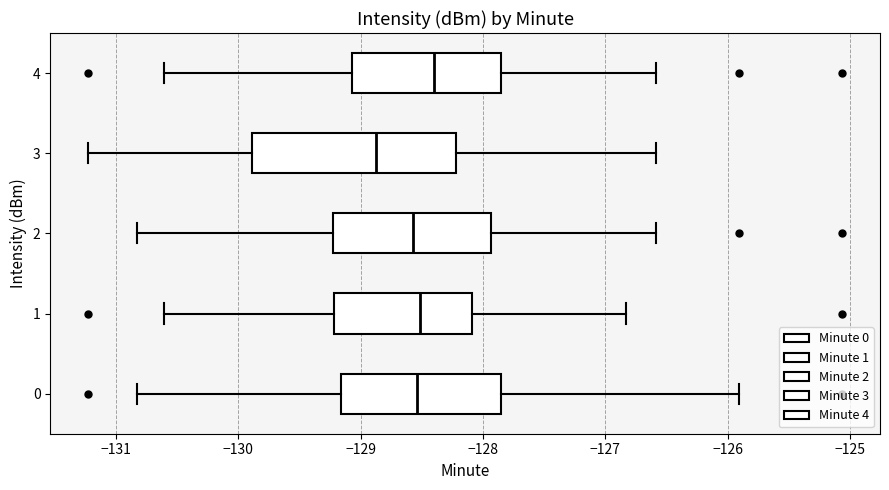

Reading bottom to top, read every box against the x-axis: the position of its median line, the range the box covers, and the ends of its whiskers. The values are not printed on the chart, so give them approximately, as read against the axis.

0: median -128.5, box -129.2 to -127.9, whiskers -130.8 to -125.9
1: median -128.5, box -129.2 to -128.1, whiskers -130.6 to -126.8
2: median -128.6, box -129.2 to -127.9, whiskers -130.8 to -126.6
3: median -128.9, box -129.9 to -128.2, whiskers -131.2 to -126.6
4: median -128.4, box -129.1 to -127.9, whiskers -130.6 to -126.6